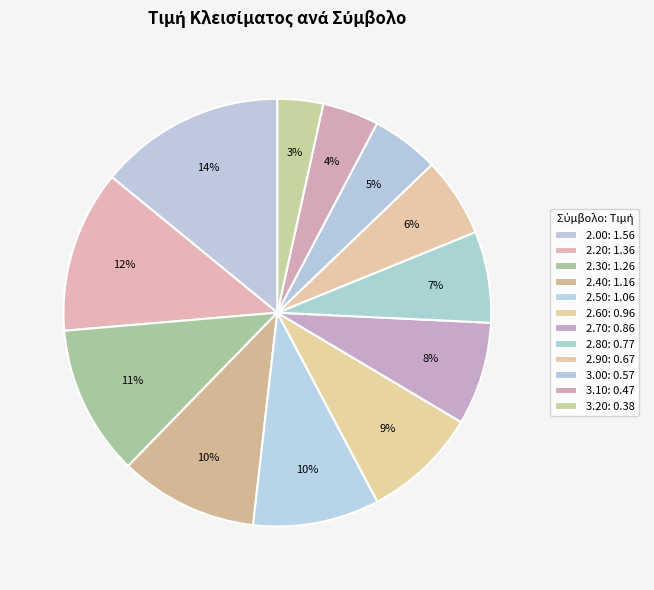

How many slices are in this pie chart?

12